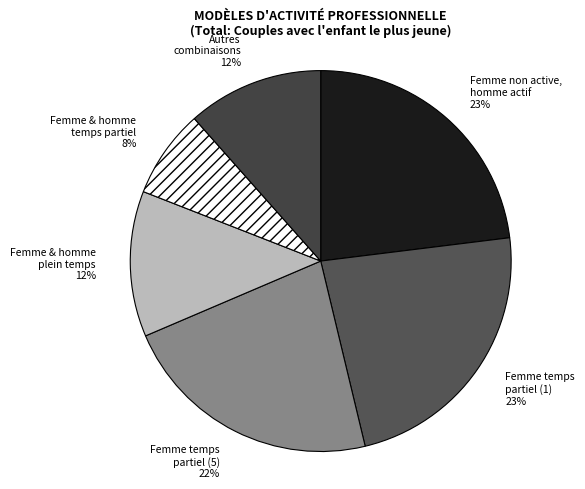

Rank the categories by value from highest to lowest.

Femme active occupée à temps partiel (1), Femme non active occupée, homme actif, Femme active occupée à temps partiel (5), Femme et homme actifs à plein temps, Autres combinaisons, Femme et homme actifs à temps partiel